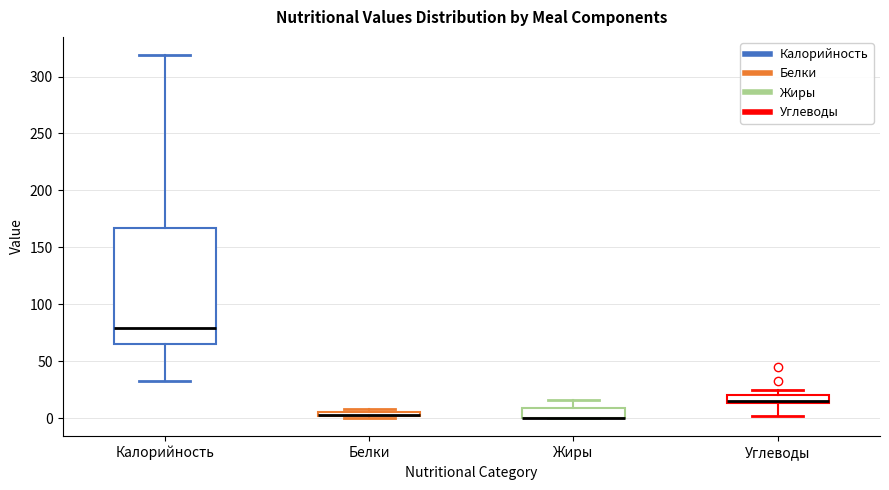

Where does the lower whisker of the box for Калорийность end on the y-axis? The values are not printed on the chart, so give them approximately, as read against the axis.

30